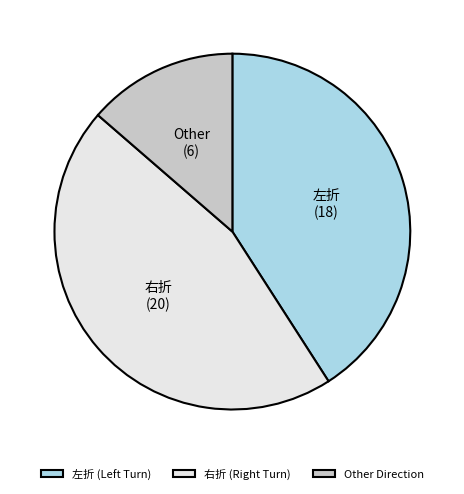

Which category has the biggest portion of the pie?

右折 (Right Turn)